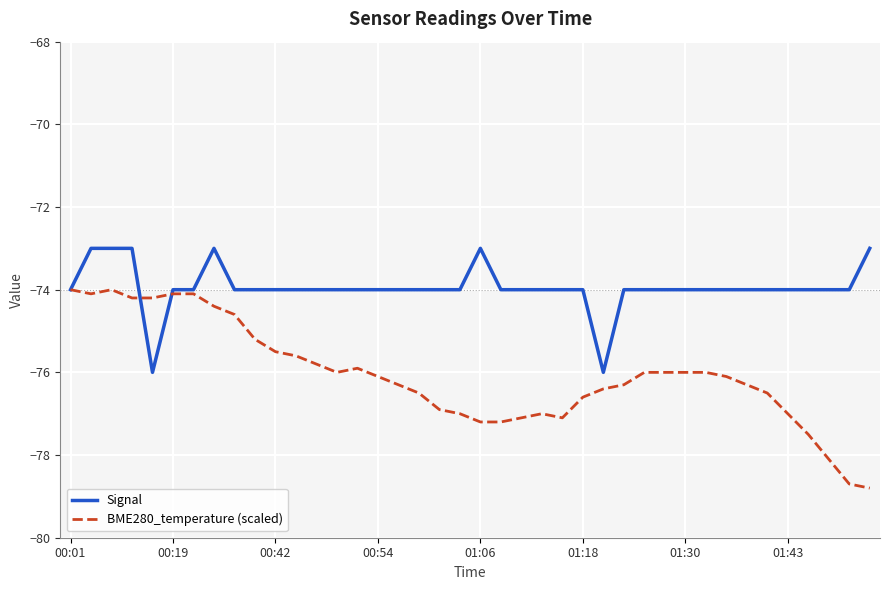

Which series has the largest total across all categories?

Signal